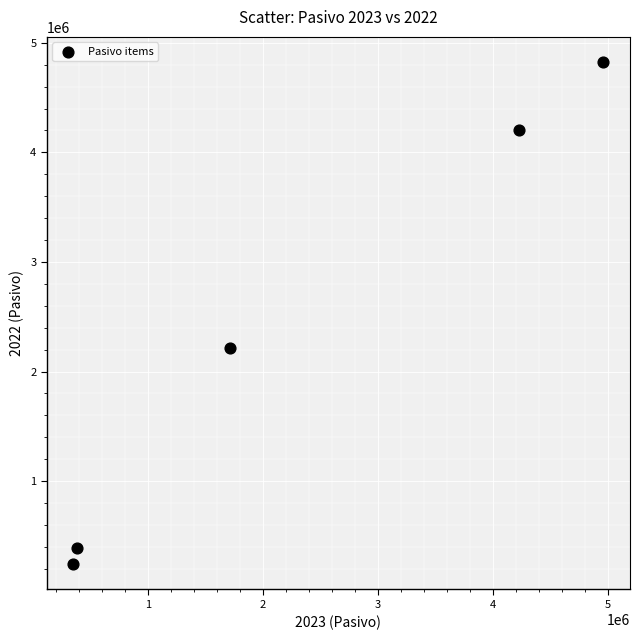

What is the range of Y values (max minus min)?

4585197.2